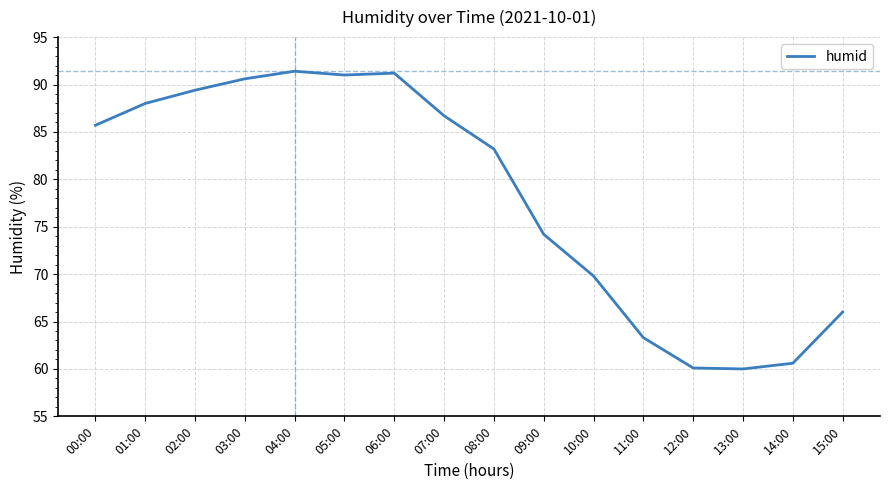

The chart shows a value of 25.9 at 13:00. True or false?

False